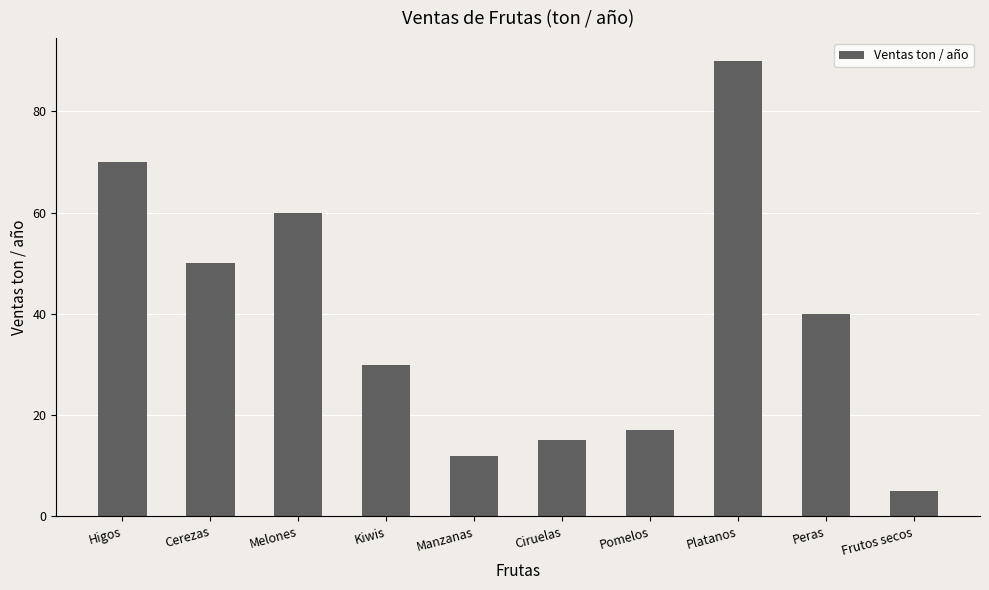

The value at Kiwis is 18. True or false?

False